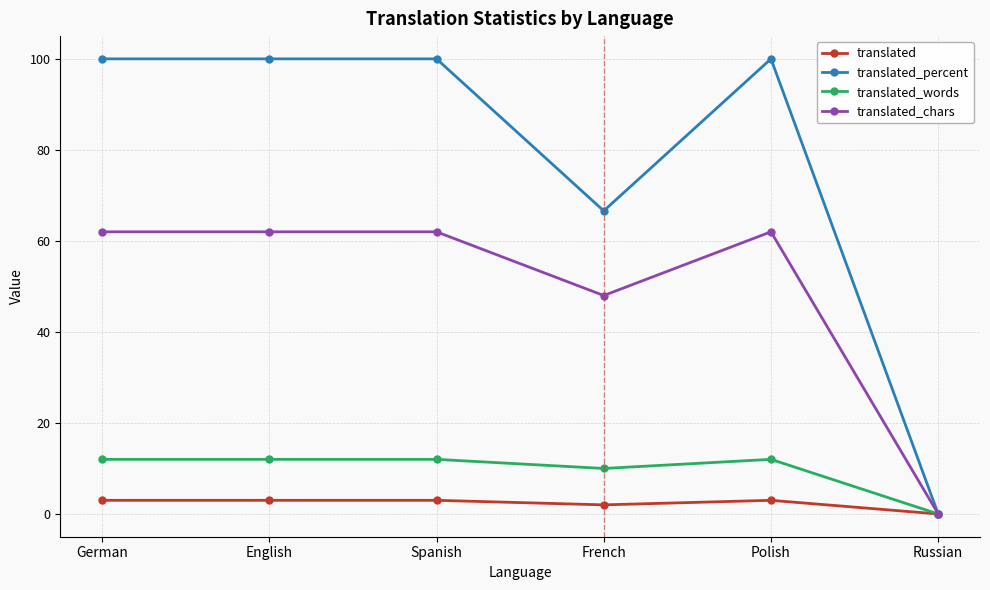

What is the difference between the maximum and minimum values in the translated_chars series?

62.0